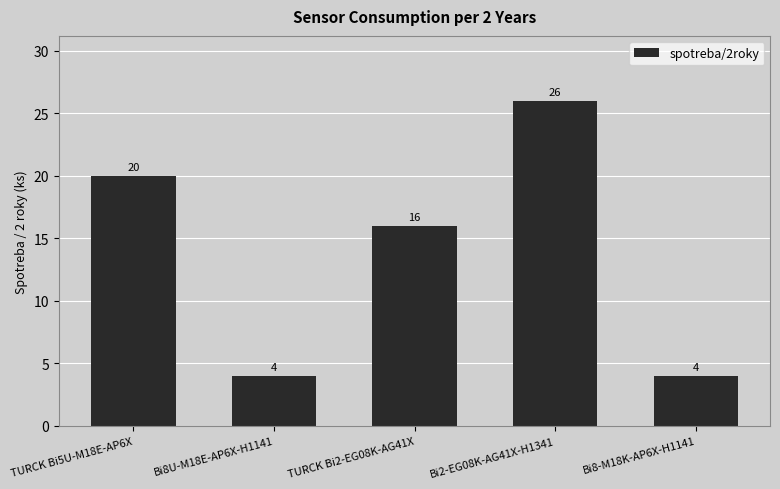

Which has a higher value, TURCK Bi2-EG08K-AG41X or Bi8-M18K-AP6X-H1141?

TURCK Bi2-EG08K-AG41X